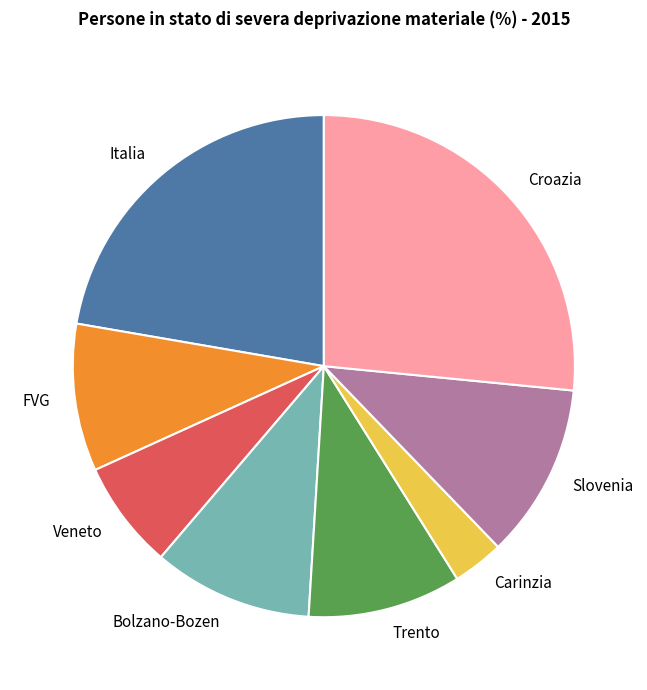

Count the number of slices in the pie.

8